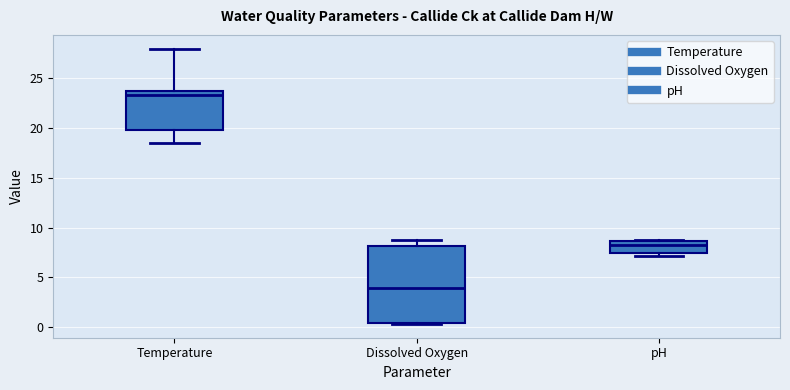

Where does the median line of the box for Dissolved Oxygen sit on the y-axis? The values are not printed on the chart, so give them approximately, as read against the axis.

4.0